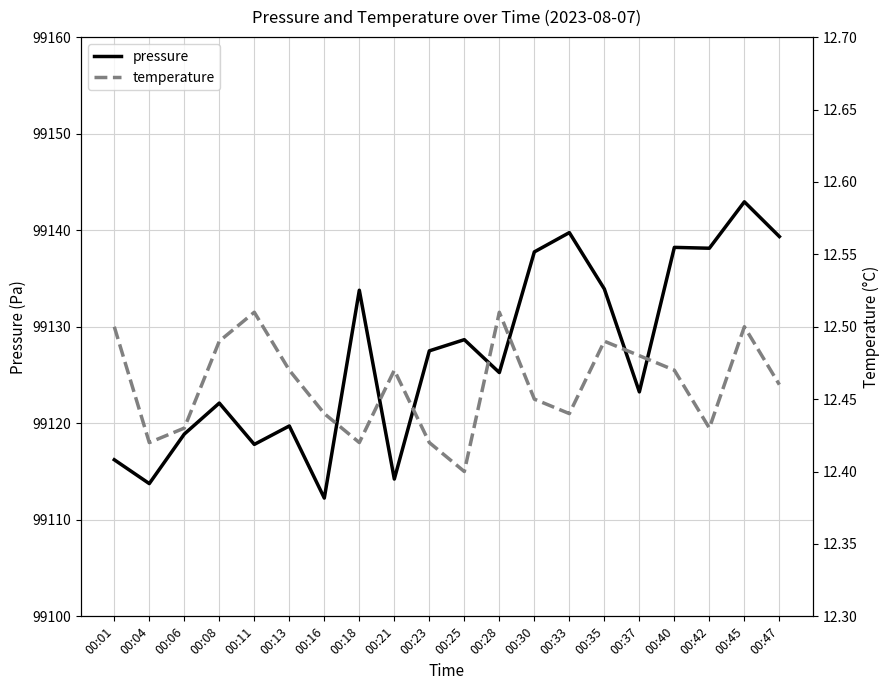

The value of temperature at 00:35 is 4.5. True or false?

False